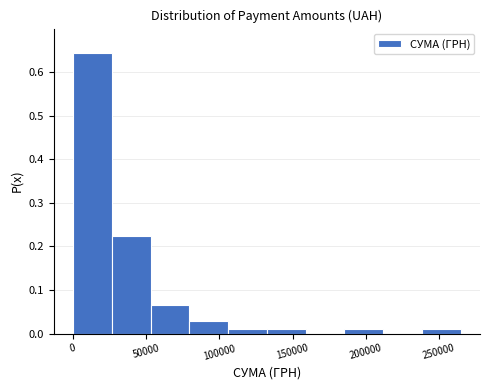

Over which range of the x-axis is the bar tallest?

0 to 25000